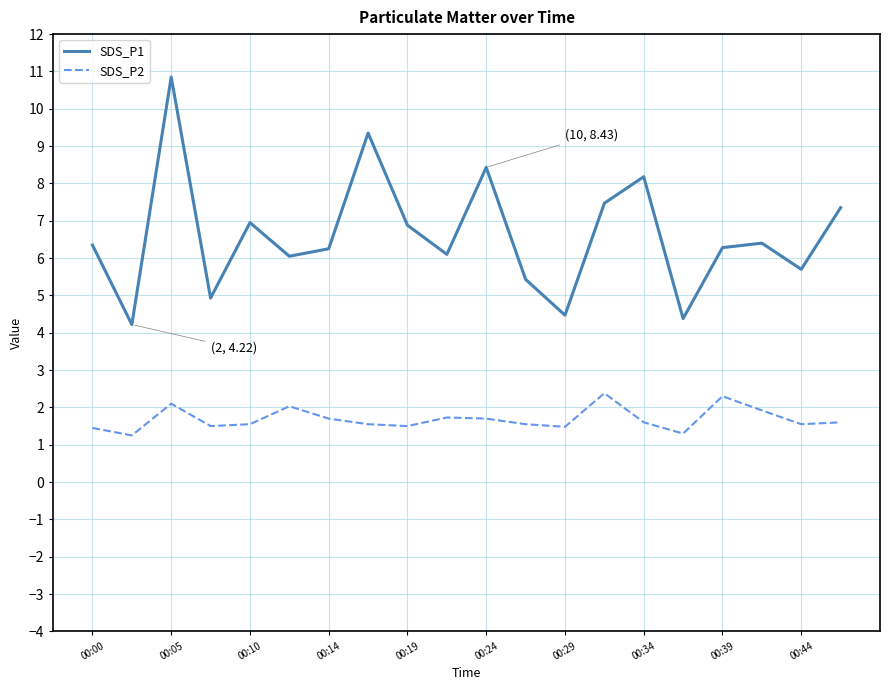

True or false: SDS_P1 and SDS_P2 cross at least once.

False